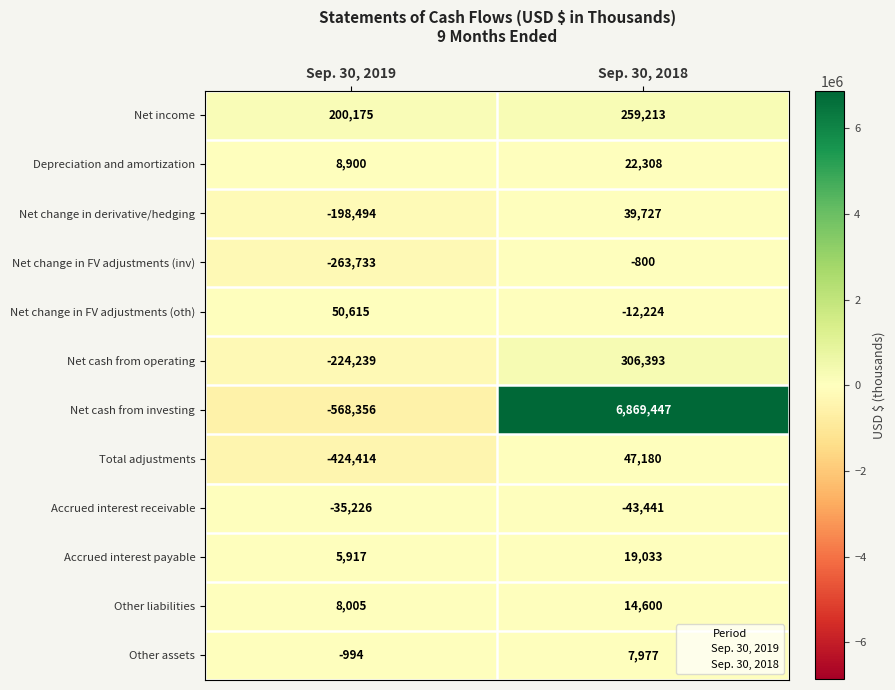

At which category does the chart reach its peak across all series?

Sep. 30, 2018